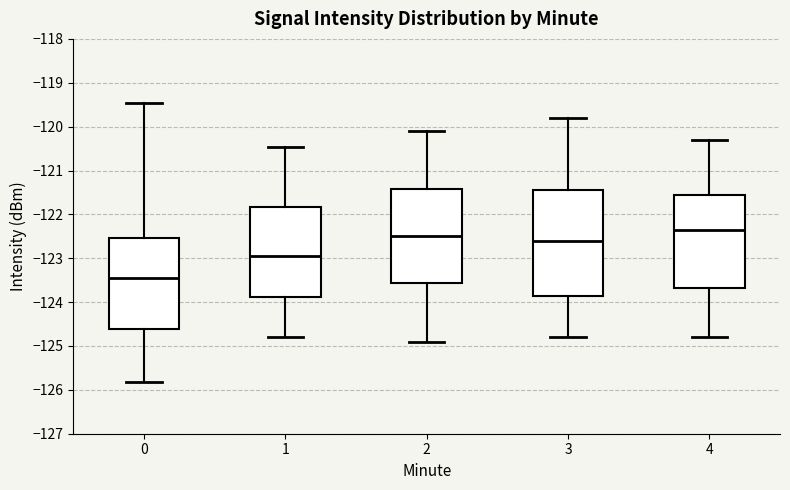

Where is the upper edge of the box at x = 2 on the y-axis? The values are not printed on the chart, so give them approximately, as read against the axis.

-121.4